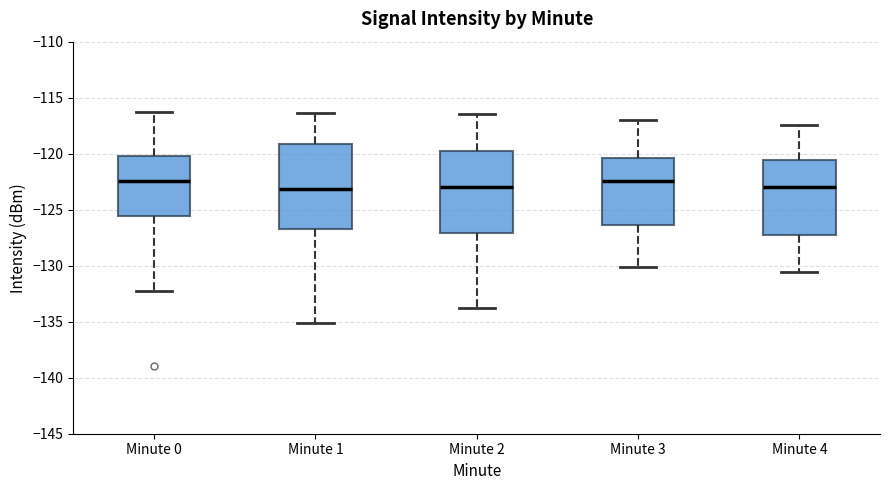

Where does the median line of the box for Minute 4 sit on the y-axis? The values are not printed on the chart, so give them approximately, as read against the axis.

-123.0